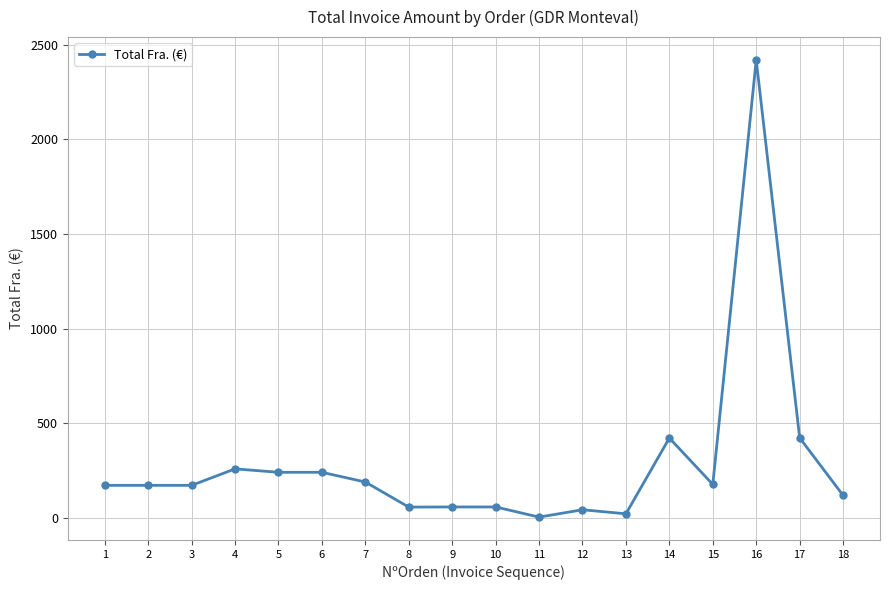

Read the value at 3.

173.0